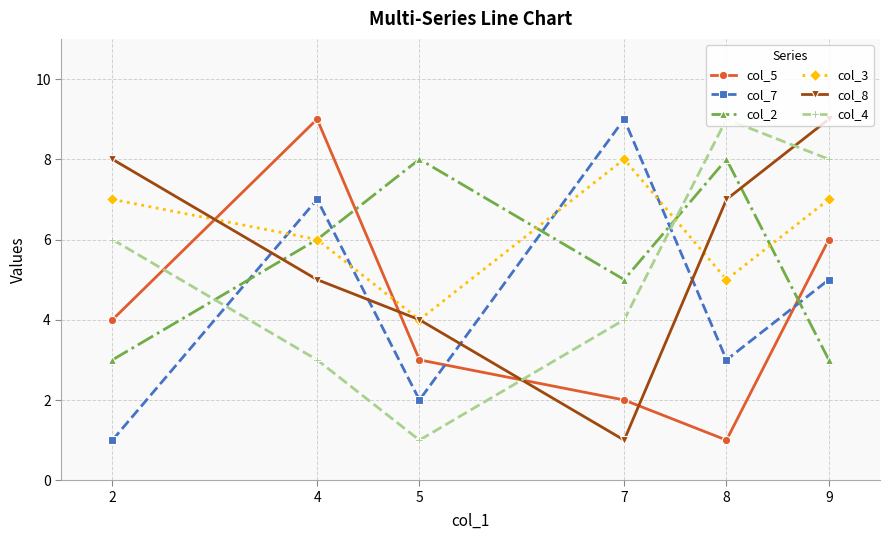

At 9, list the series in order from largest to smallest.

col_8, col_4, col_3, col_5, col_7, col_2